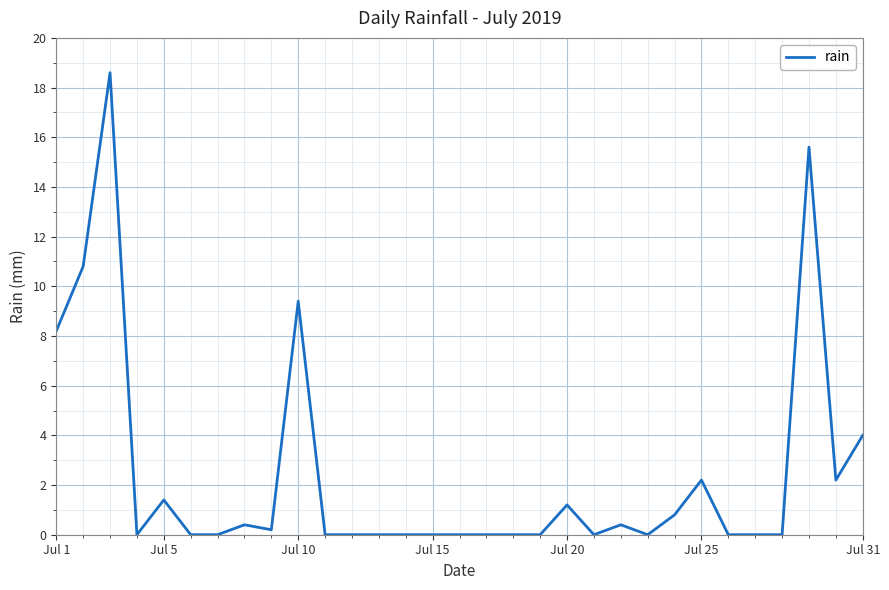

What is the greatest value displayed?

18.6